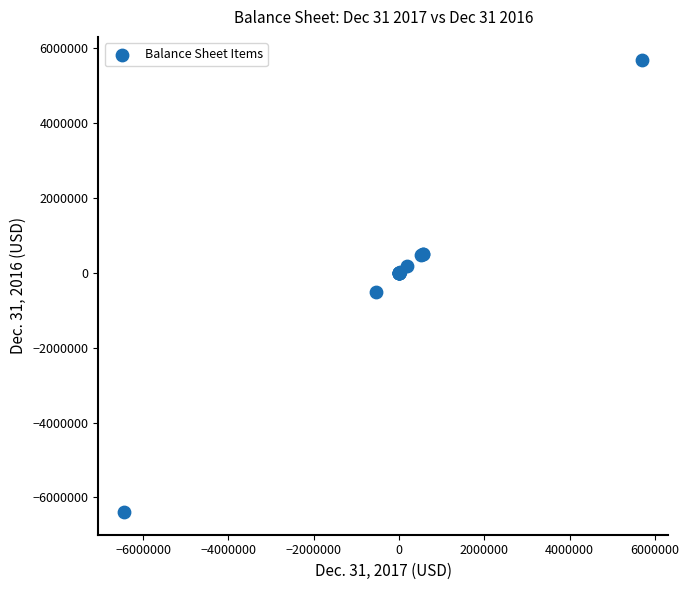

What Y value in the scatter plot is closest to -343045?

-495775